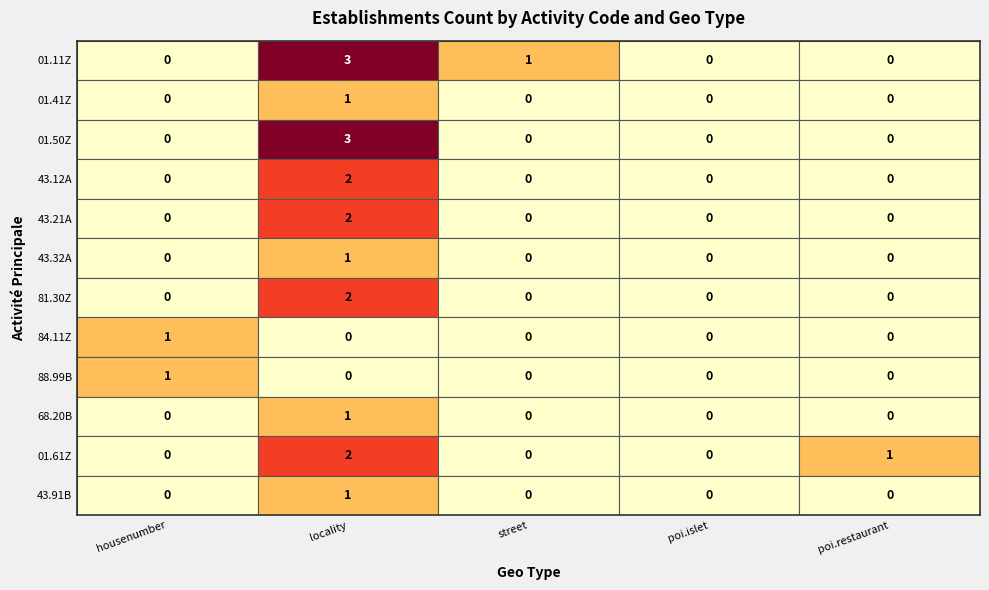

Is it true that 43.91B equals 0 at poi.restaurant?

True